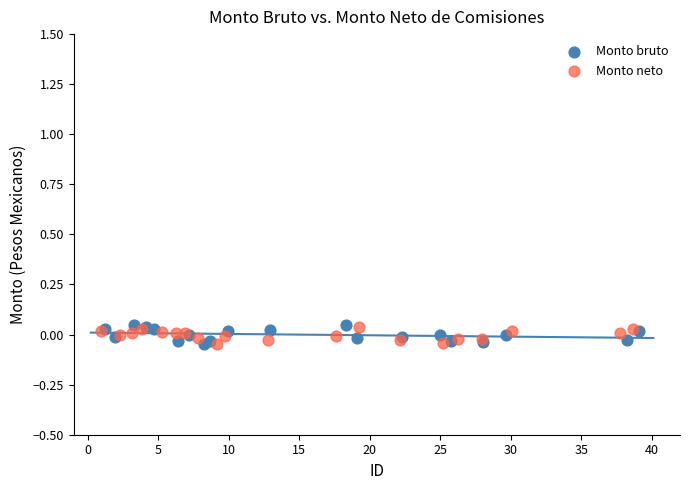

What are all the series names shown in the legend?

Monto bruto, Monto neto